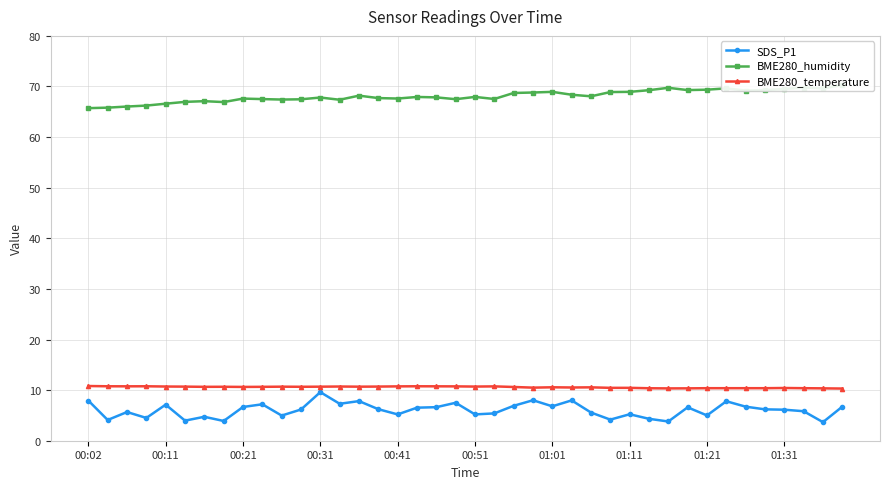

True or false: BME280_humidity and SDS_P1 intersect in this chart.

False